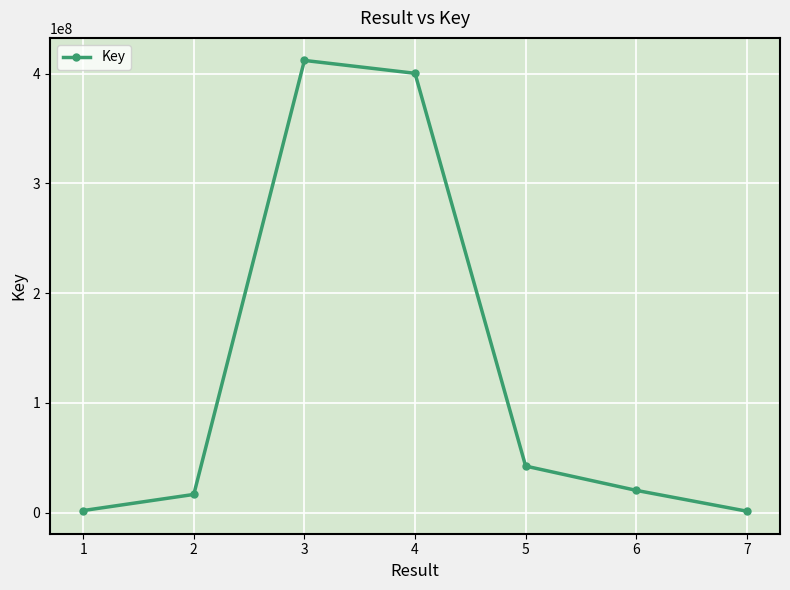

At which category does the data reach its first local peak?

3